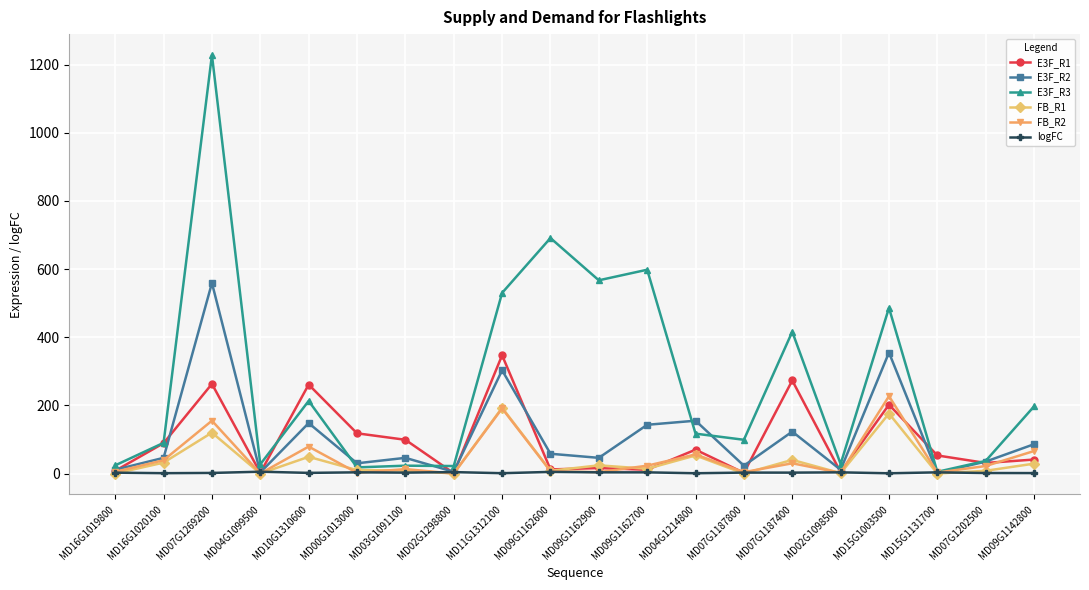

What is the difference between the highest and lowest values at MD07G1202500?

35.5